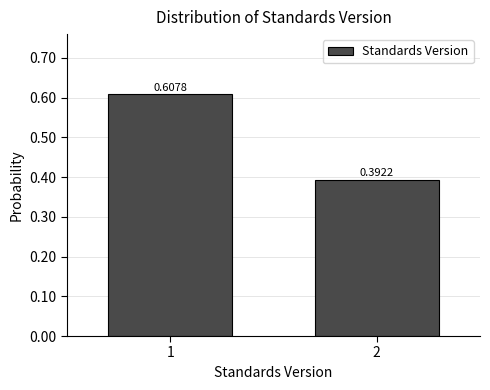

Rank the categories by value from highest to lowest.

1, 2